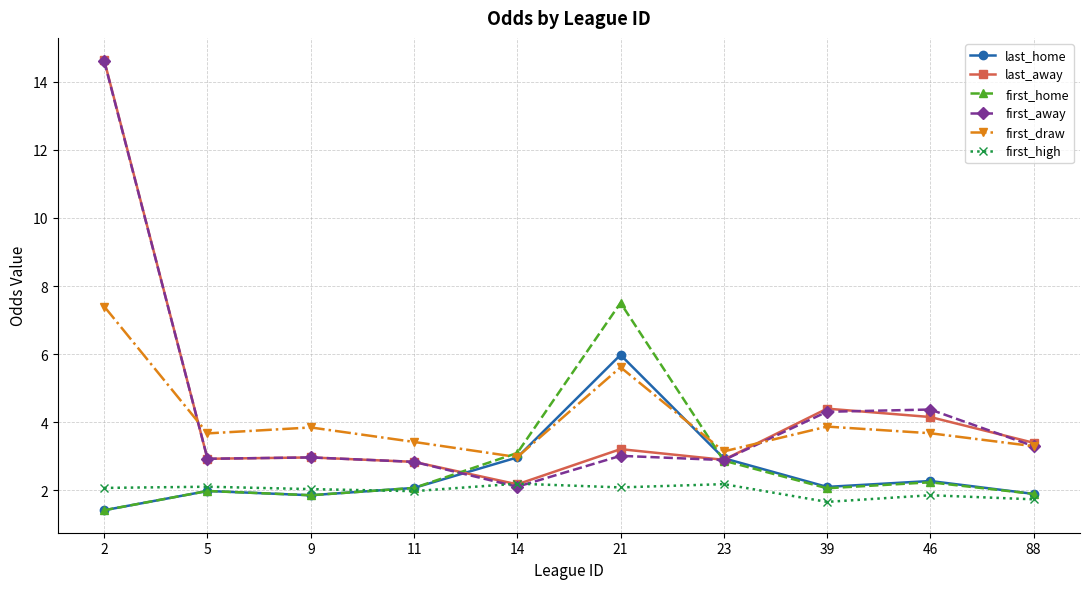

Is the value of first_high at 9 greater than the value of first_home at 14?

No